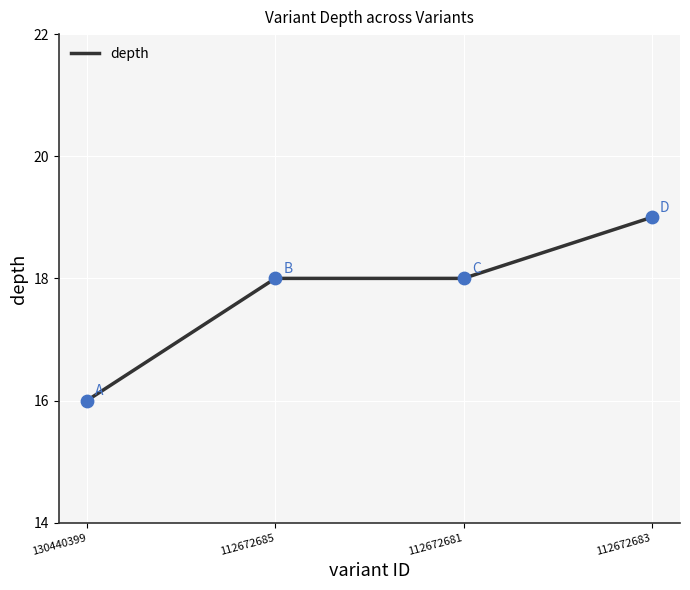

What is the ratio of the value at 130440399 to the value at 112672681?

0.9